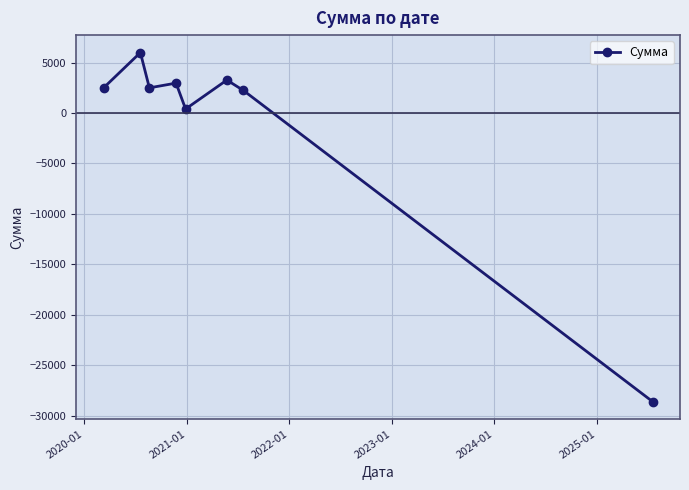

Count the number of categories in the chart.

8